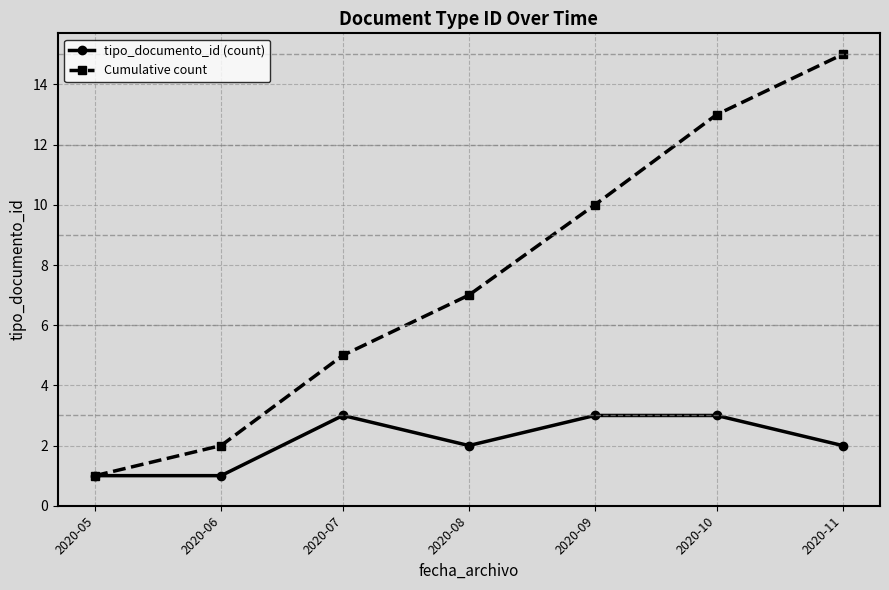

At 2020-11, list the series in order from largest to smallest.

Cumulative count, tipo_documento_id (count)